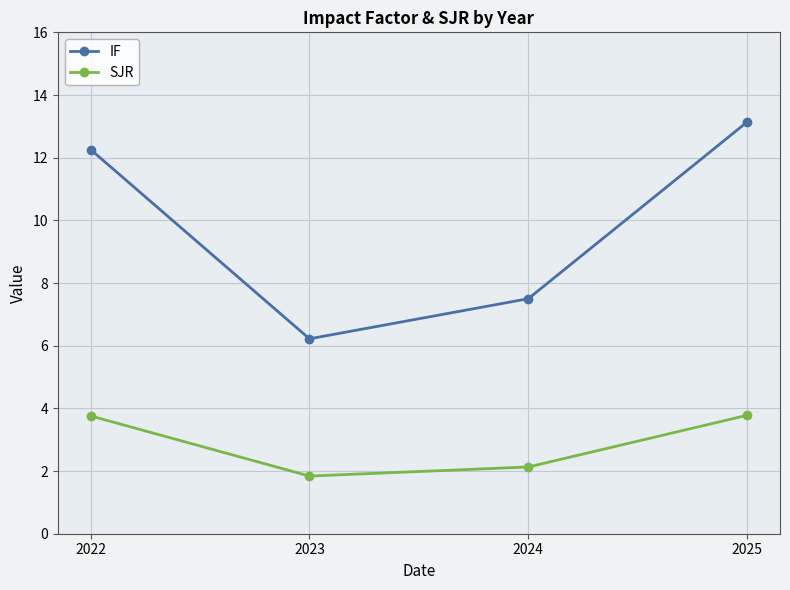

At which label does IF first exceed 12?

2022